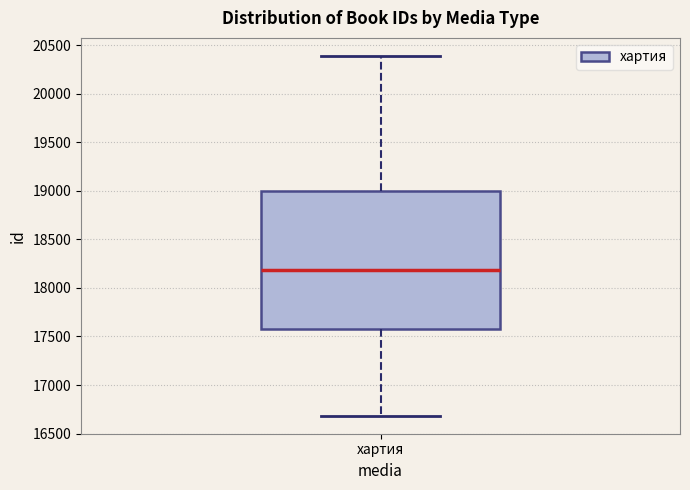

Read this box plot against the y-axis: the position of the median line, the range covered by the box, and the ends of both whiskers. The values are not printed on the chart, so give them approximately, as read against the axis.

median 18200, box 17600 to 19000, whiskers 16700 to 20400